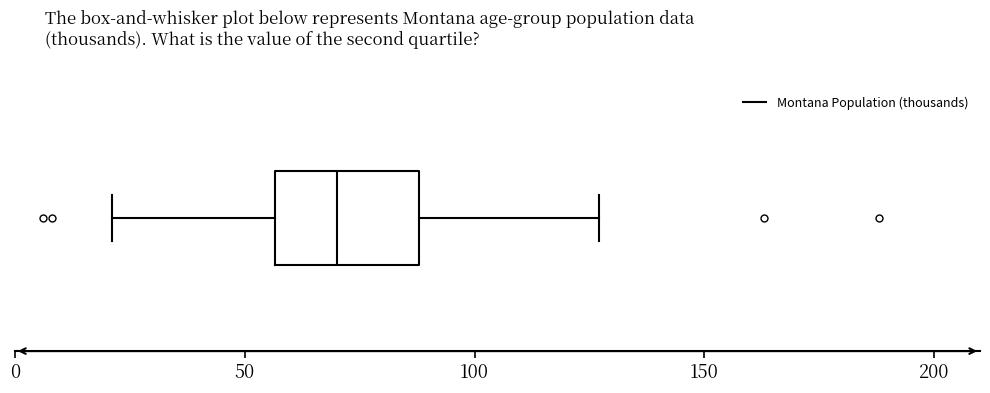

Transcribe this box plot: give where the median line is, the range the box spans, and where the two whiskers end, as read against the x-axis. The values are not printed on the chart, so give them approximately, as read against the axis.

median 70, box 55 to 90, whiskers 20 to 125